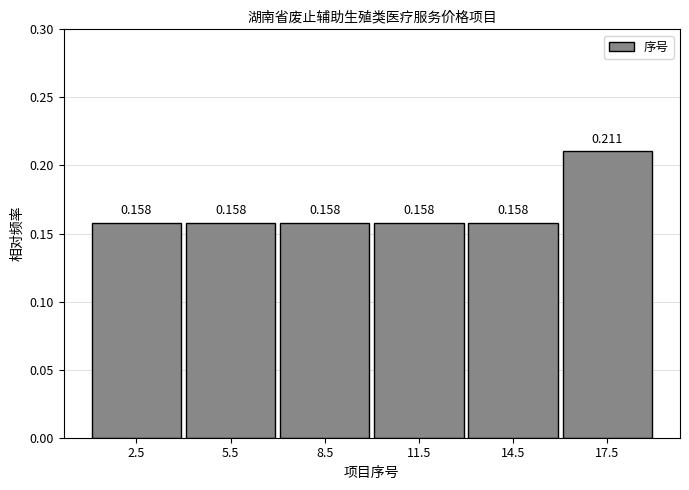

Over which range of the x-axis is the bar tallest?

16 to 19